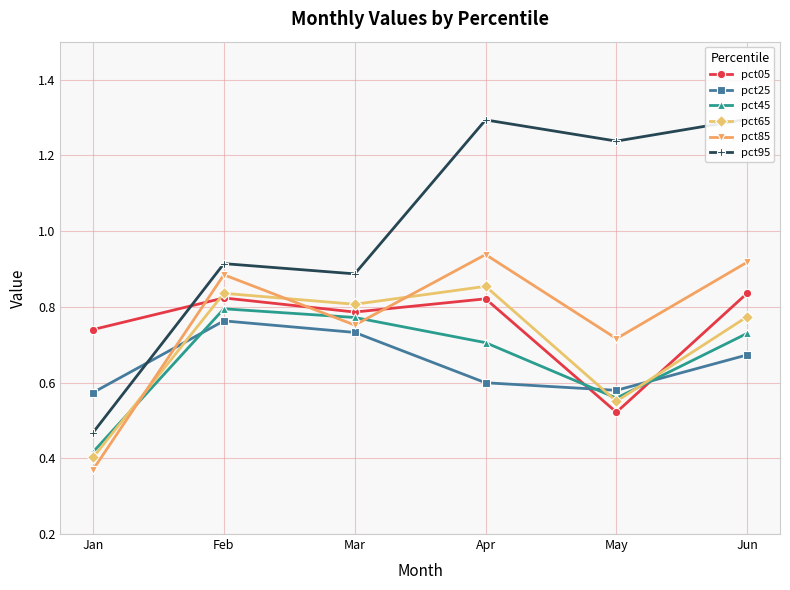

What value does the pct65 series have at Feb?

0.8